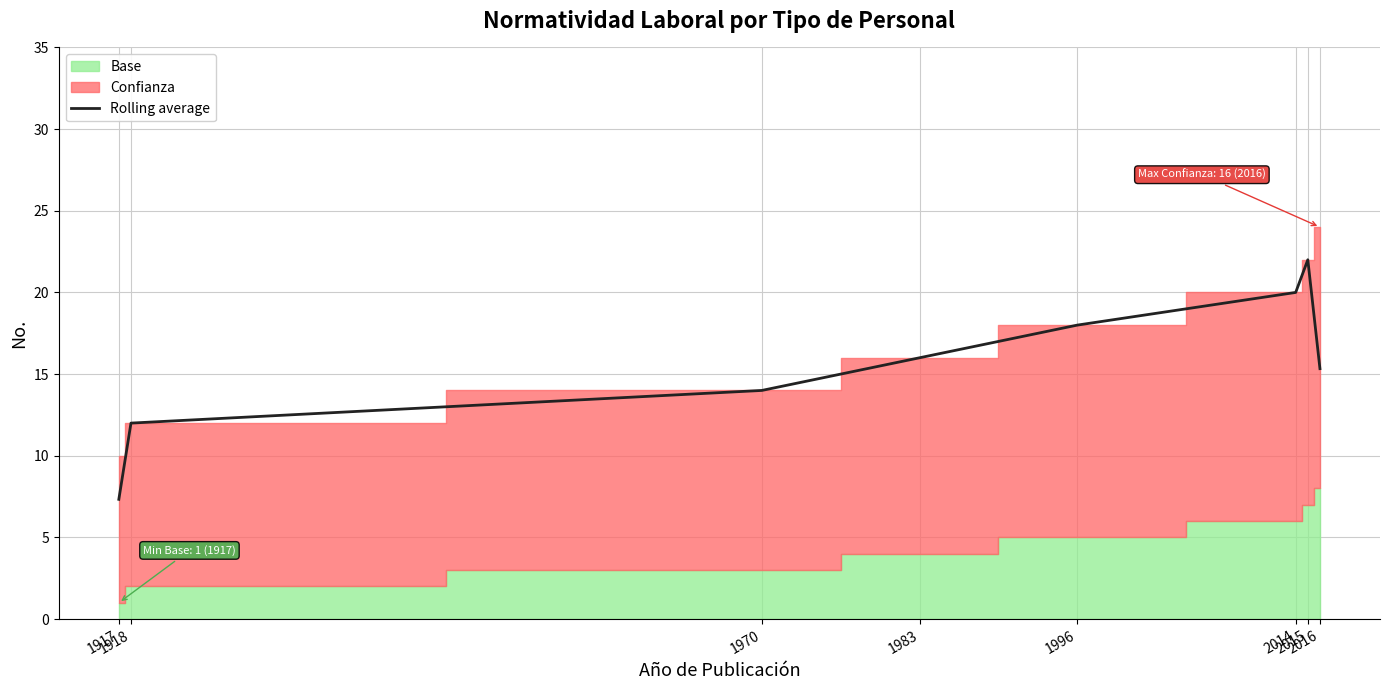

What is the difference between the values at 1983 and 1918?

4.0